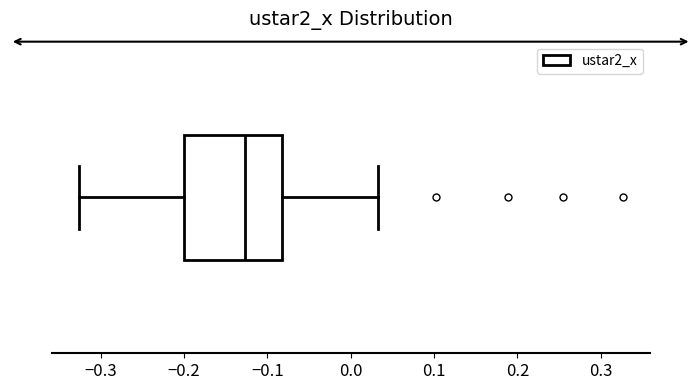

Where does the left whisker of the box end on the x-axis? The values are not printed on the chart, so give them approximately, as read against the axis.

-0.33